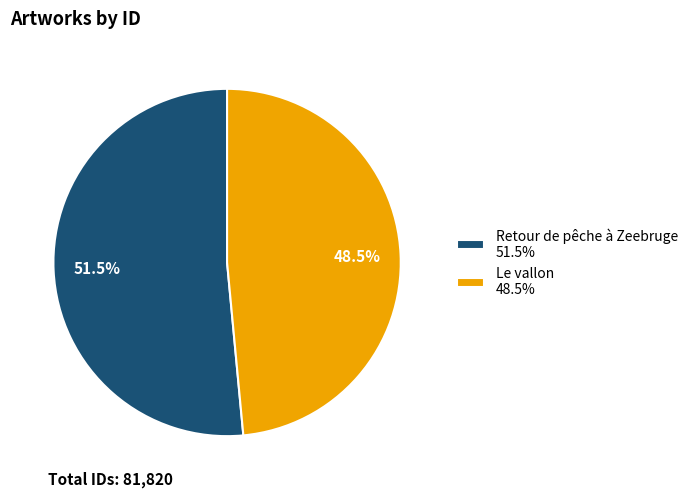

Is Le vallon 48.5% the majority of the pie?

No